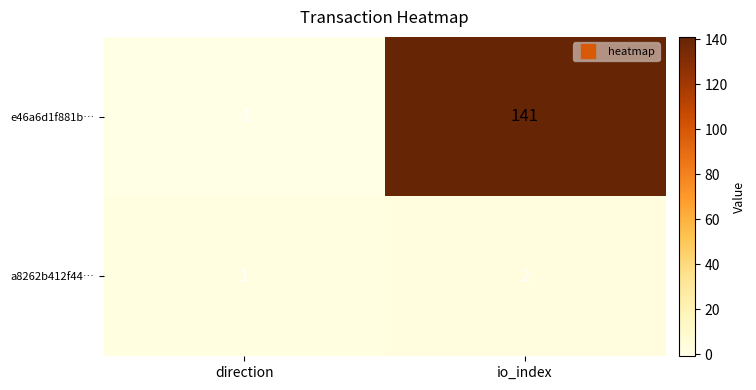

What is the difference between the highest and lowest values at direction?

2